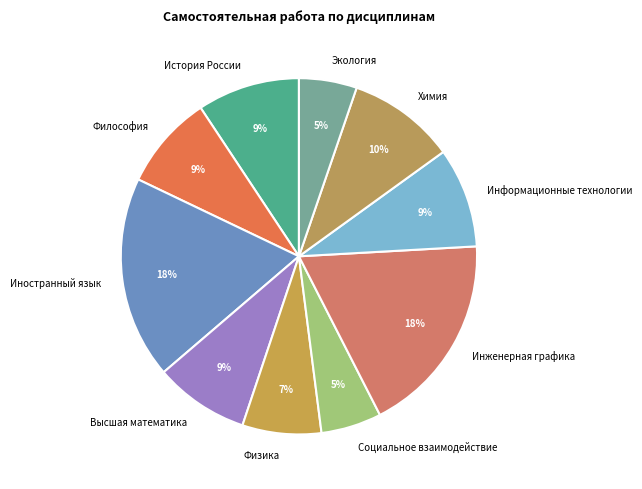

Do Экология and Философия together represent more than half of the pie?

No